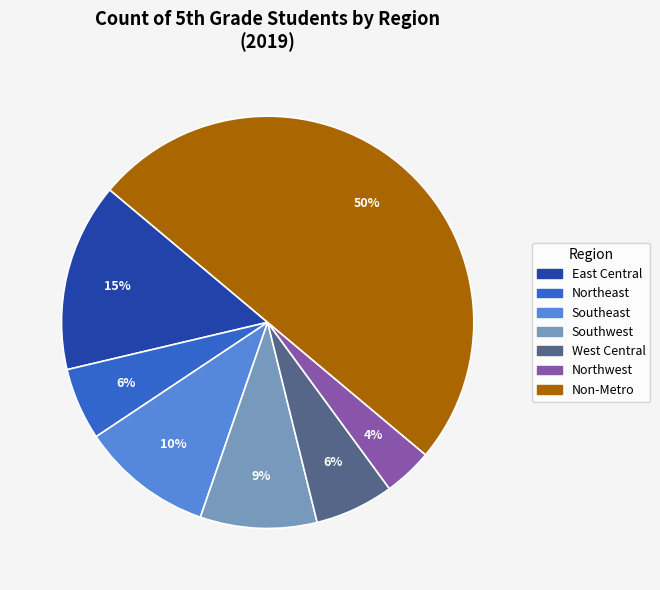

Count the number of slices in the pie.

7